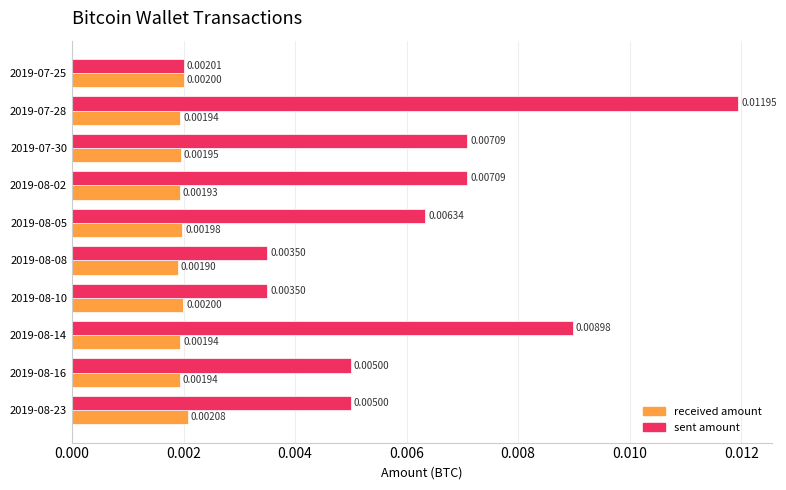

Which series has the largest total across all categories?

sent amount